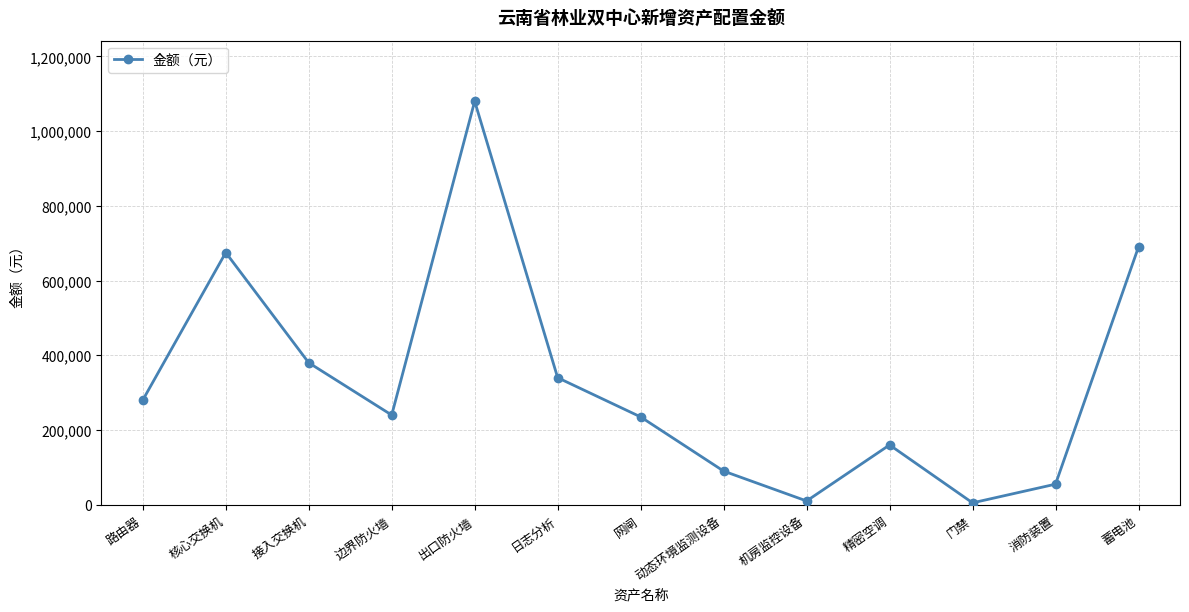

Count the number of categories in the chart.

13